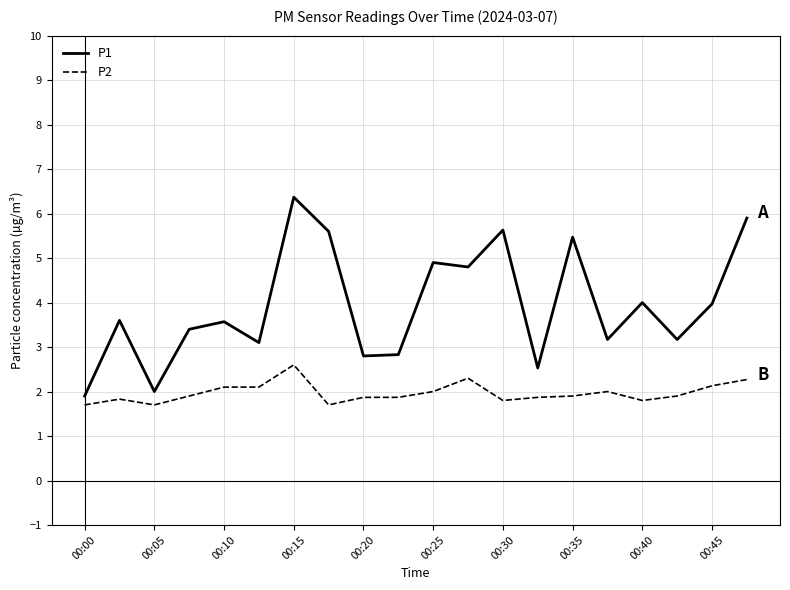

Which series has the widest spread of values?

P1